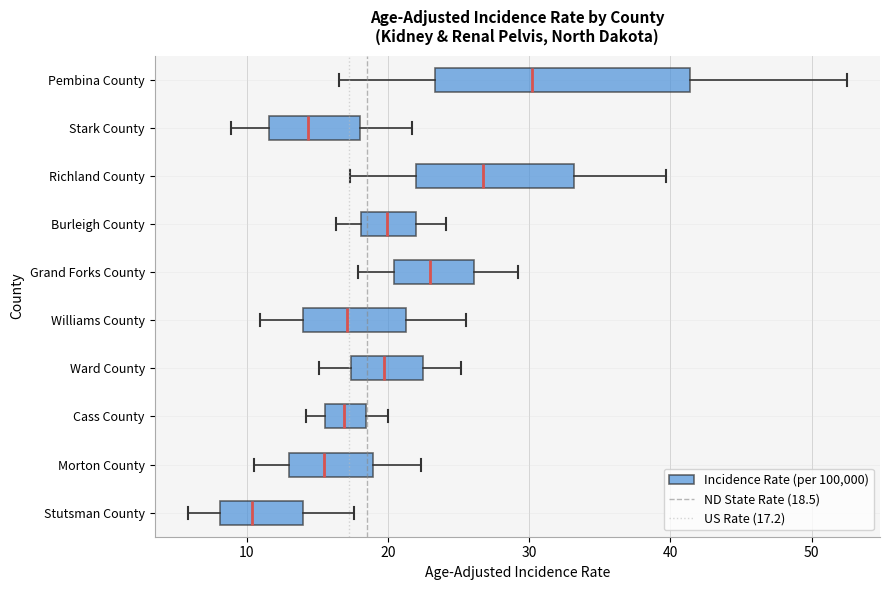

Which box has the furthest to the right median line?

Pembina County